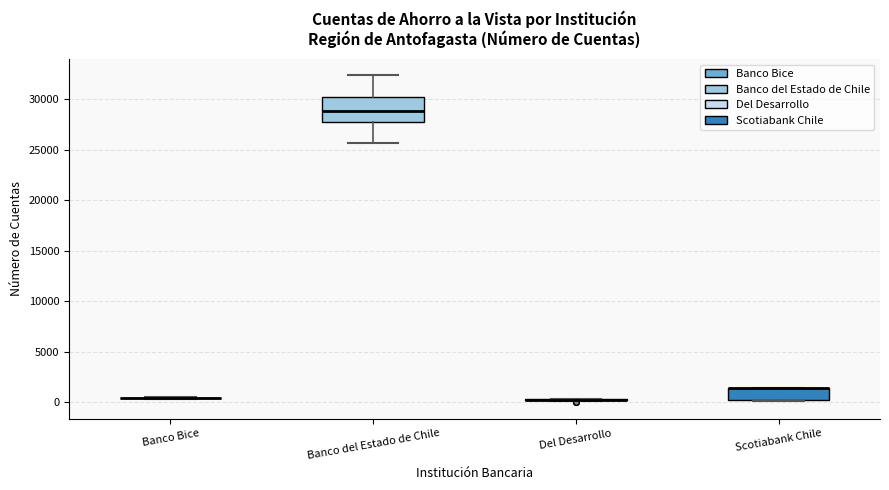

Reading left to right, transcribe this box plot: for each box, give where its median line is, the range the box spans, and where its two whiskers end, as read against the y-axis. The values are not printed on the chart, so give them approximately, as read against the axis.

Banco Bice: box collapsed to a line at 500, whiskers 500 to 500
Banco del Estado de Chile: median 29000, box 27500 to 30000, whiskers 25500 to 32500
Del Desarrollo: box collapsed to a line at 0, whiskers 0 to 500
Scotiabank Chile: median 1500 (drawn on the box's upper edge), box 0 to 1500, whiskers 0 to 1500